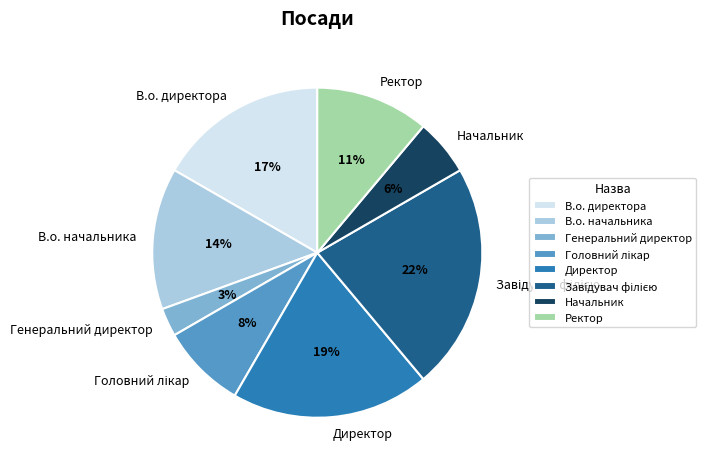

What is the smallest slice in the pie chart?

Генеральний директор